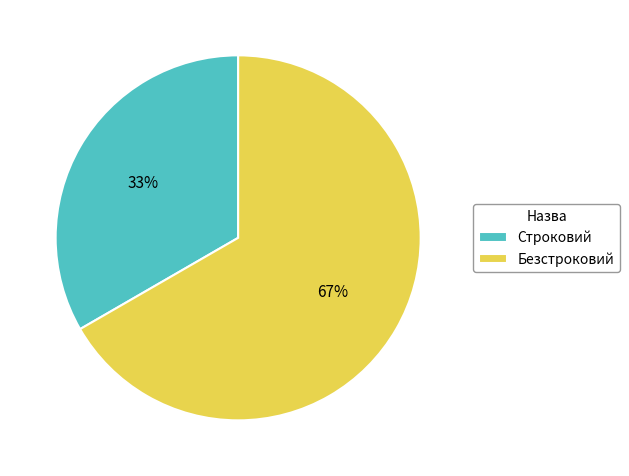

Which category has the biggest portion of the pie?

Безстроковий